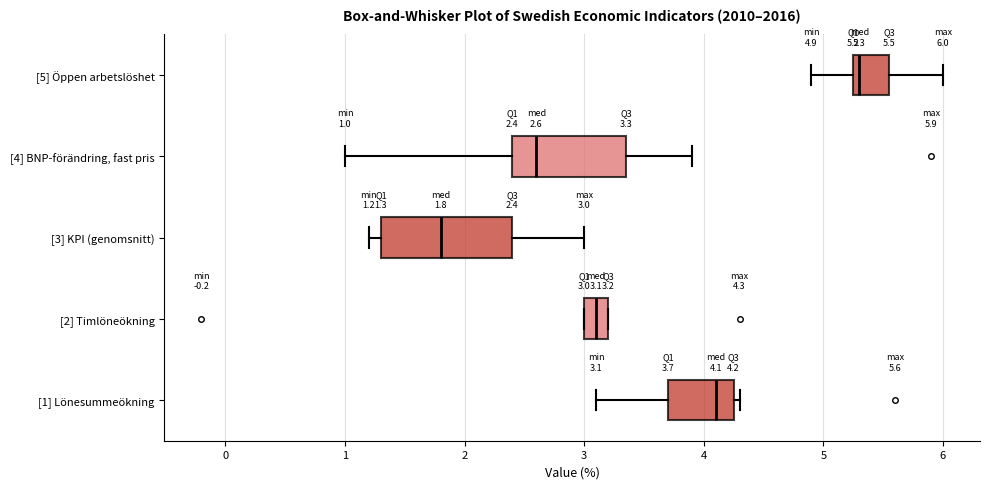

Which box has the furthest to the right median line?

[5] Öppen arbetslöshet